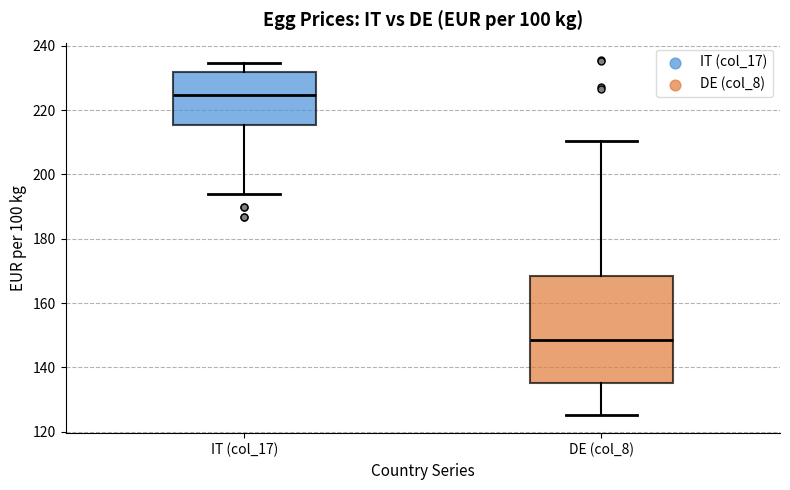

Comparing the boxes themselves (not the whiskers), which one is the tallest?

DE (col_8)